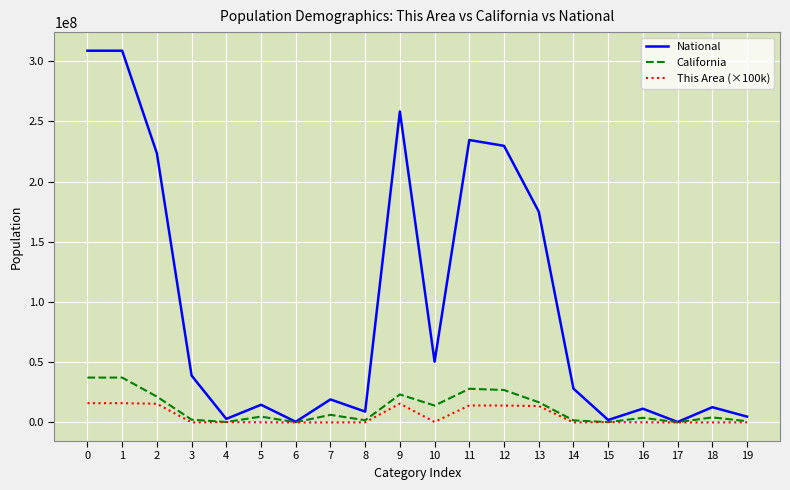

Which series has the widest spread of values?

National